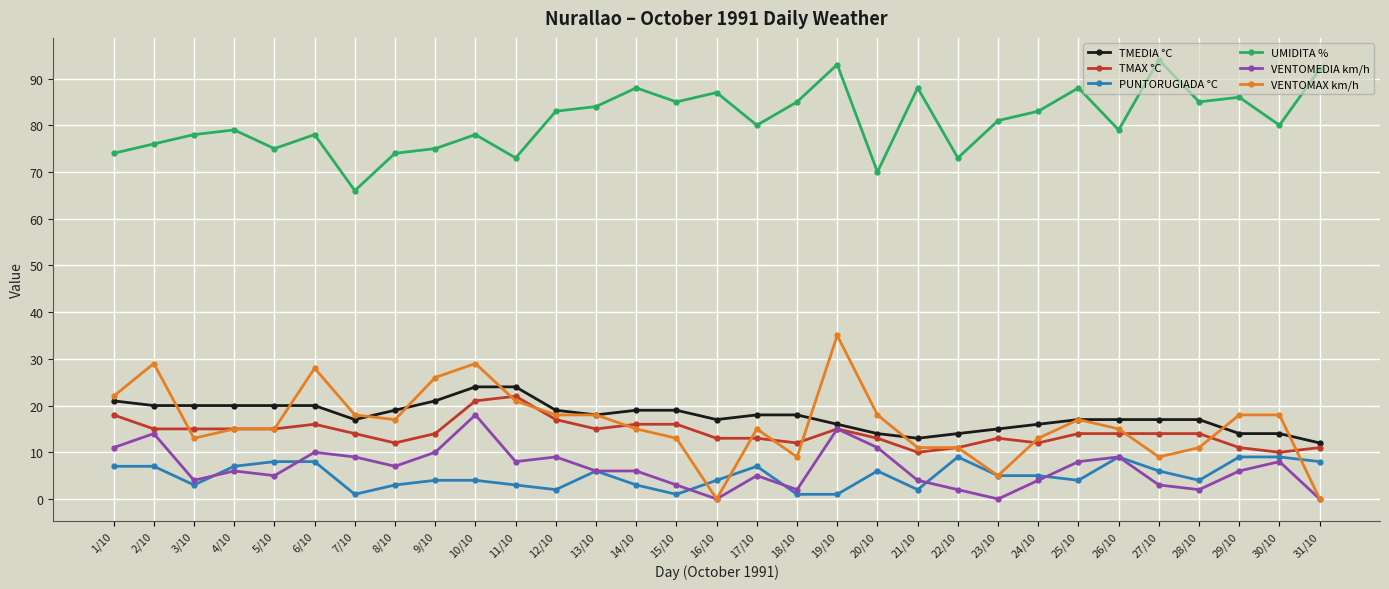

True or false: VENTOMAX km/h has more than 0 interior local peaks.

True